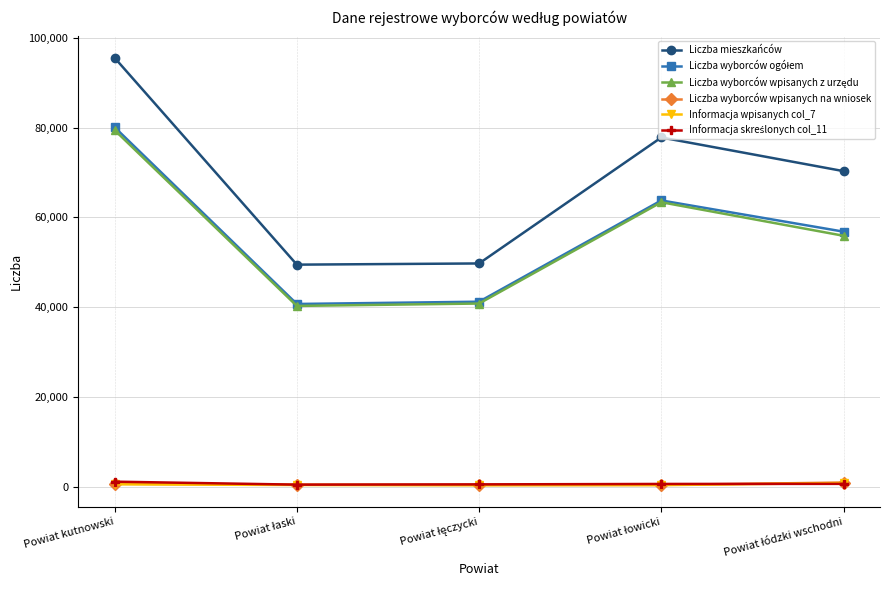

Which series has the largest total across all categories?

Liczba mieszkańców